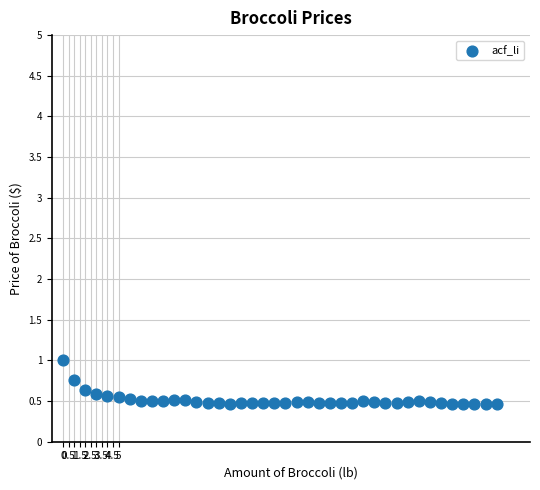

What is the range of Y values (max minus min)?

0.5